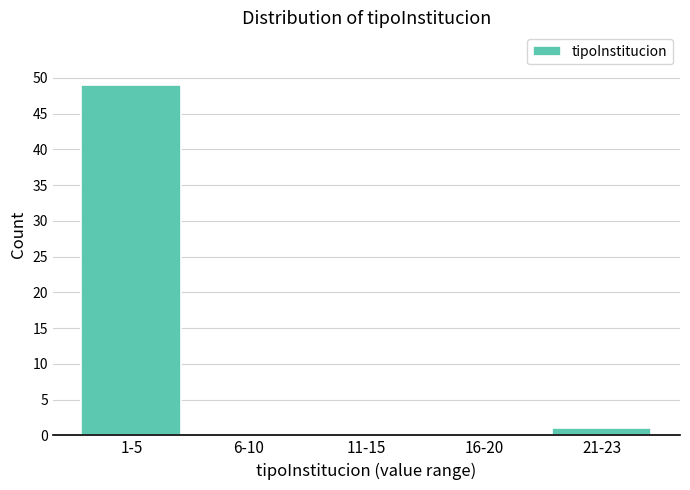

Reading left to right, transcribe all the data shown in this chart.

1-5=49	6-10=0	11-15=0	16-20=0	21-23=1